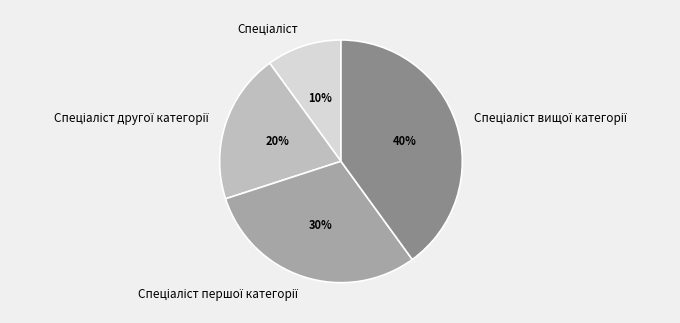

How many segments does this pie chart have?

4